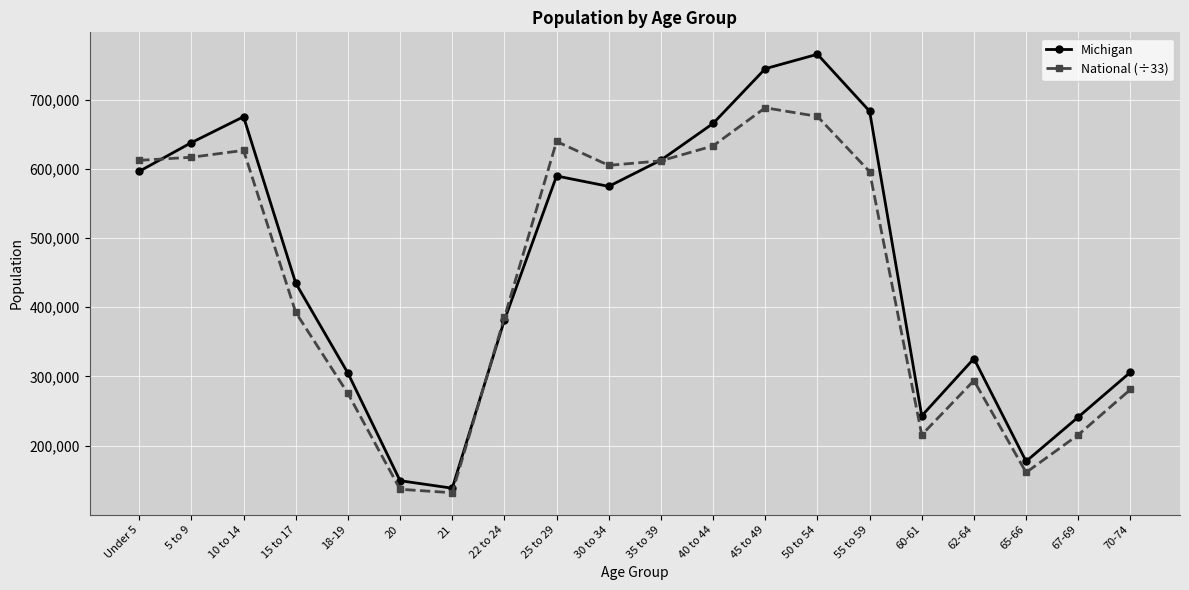

True or false: Michigan has more than 2 interior local peaks.

True